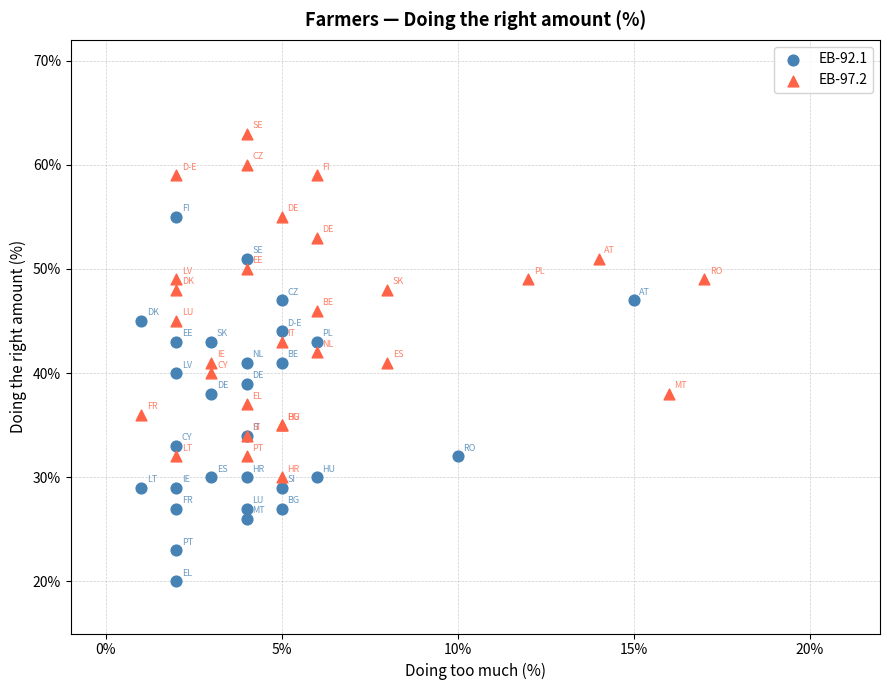

What are all the series names shown in the legend?

EB-92.1, EB-97.2